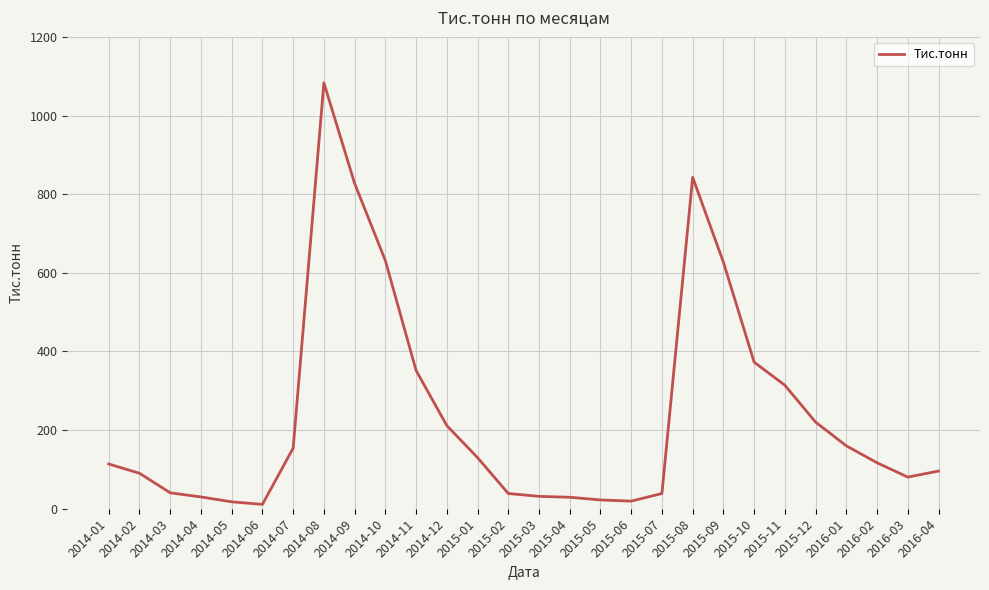

Which has a higher value, 2015-10 or 2014-03?

2015-10